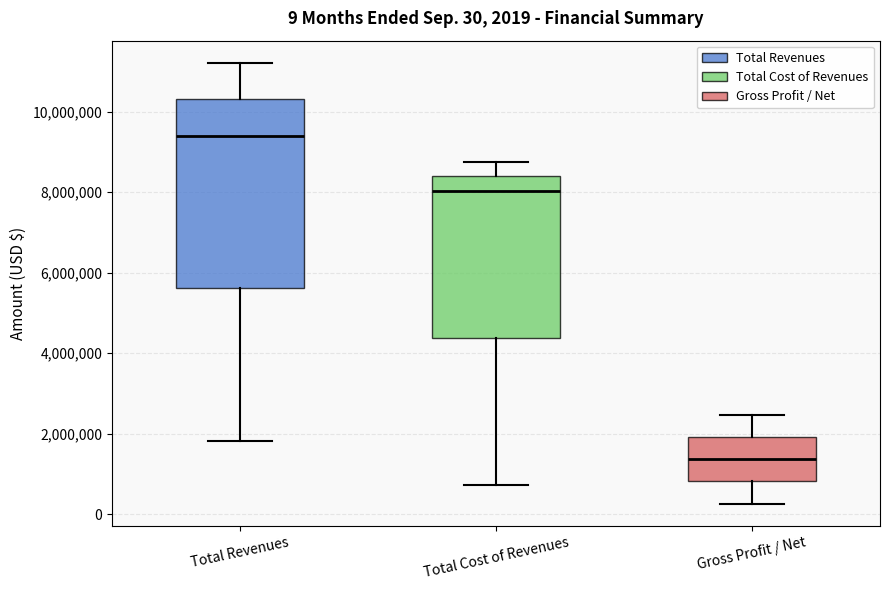

Which box's median line is the highest?

Total Revenues